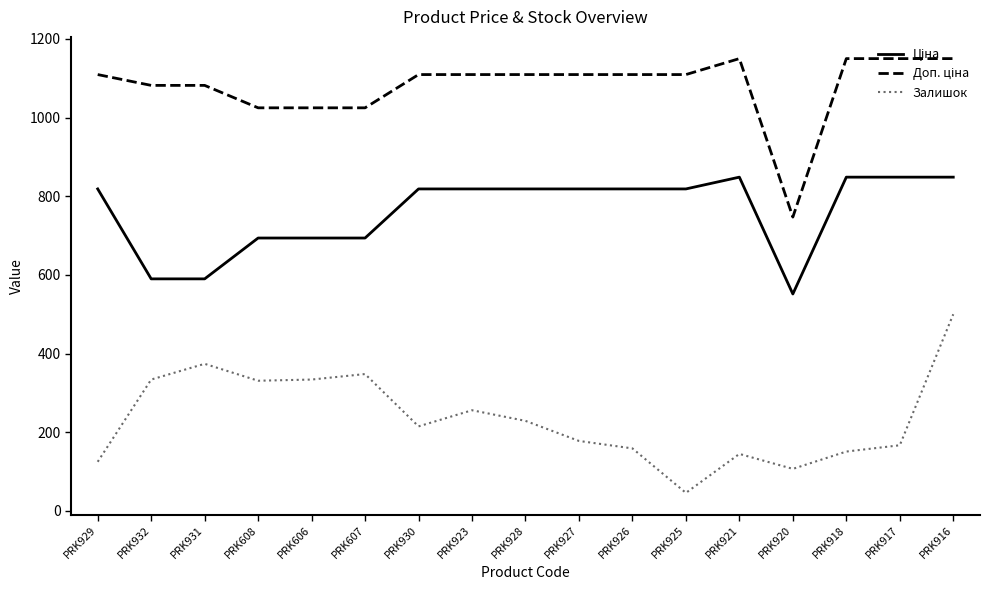

What is the difference between the maximum and minimum values in the Залишок series?

454.0